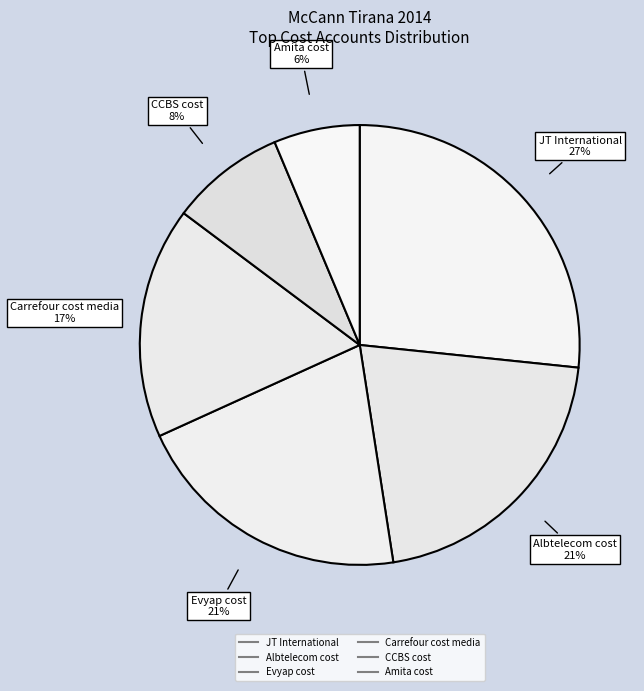

How many segments does this pie chart have?

6